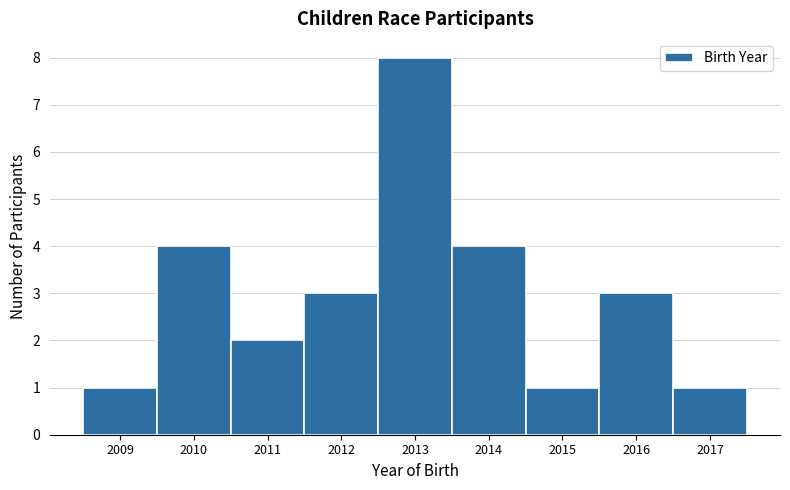

Which range on the x-axis has the tallest bar?

2012.5 to 2013.5